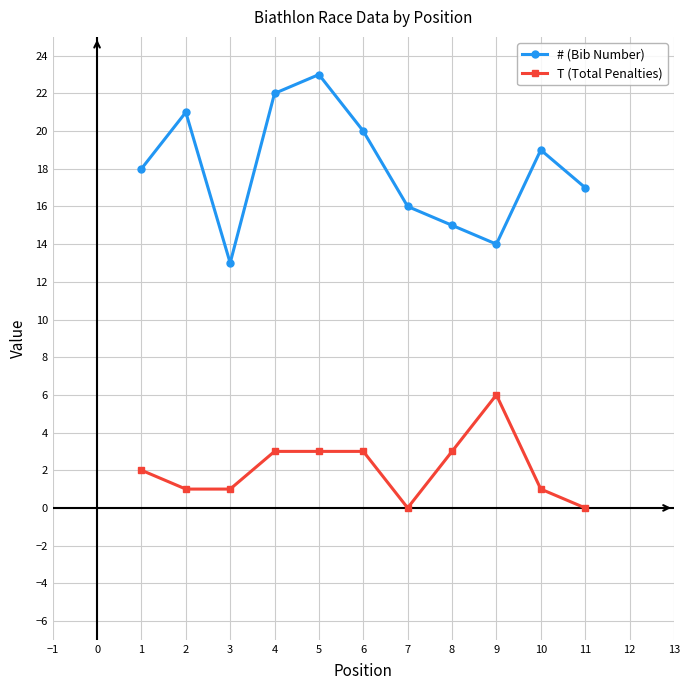

What is the highest value of the # (Bib Number) series?

23